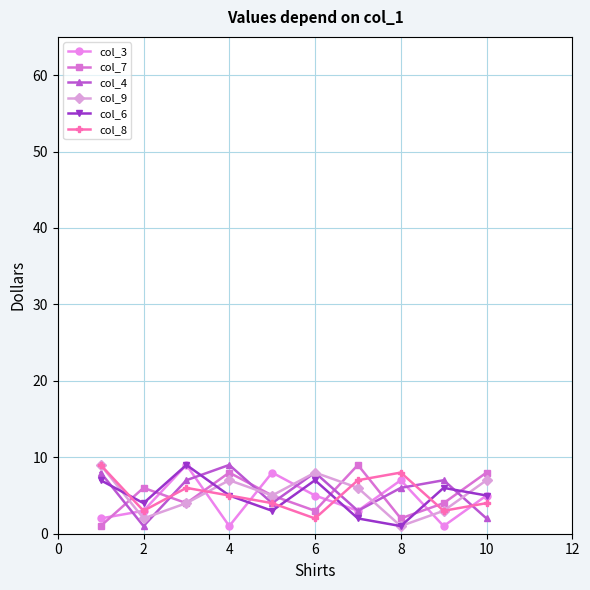

Which series ends up on top after the final intersection of col_8 and col_7?

col_7